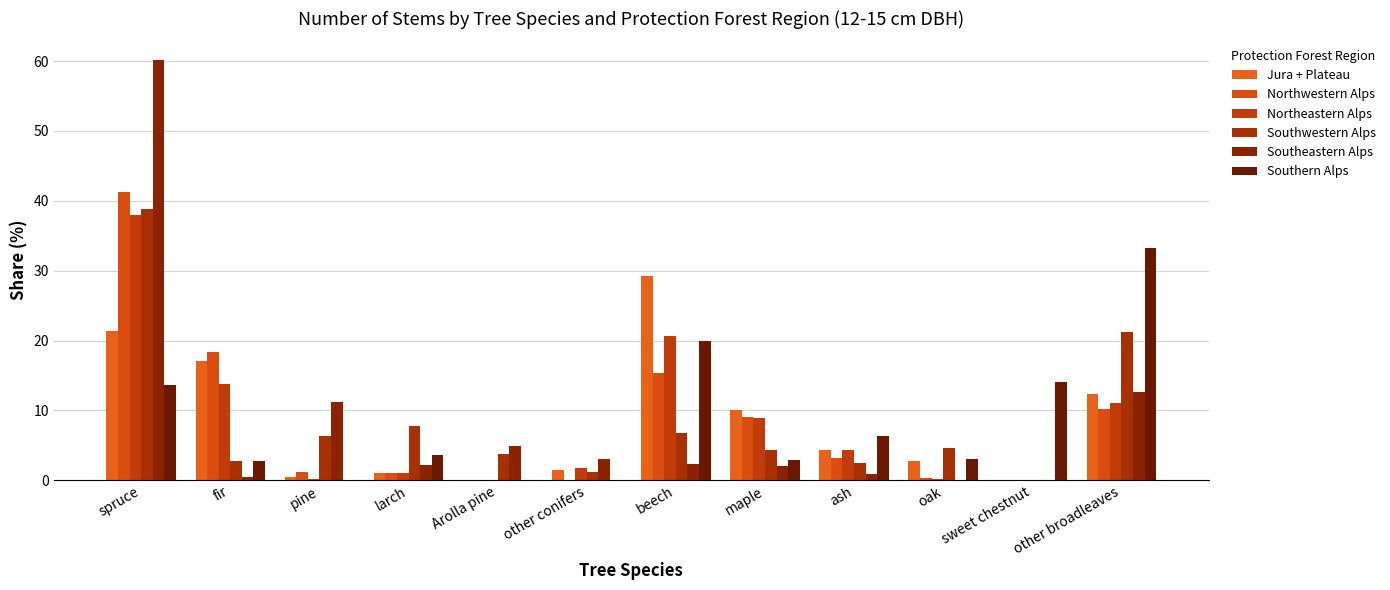

What is the sum of all Southeastern Alps values?

100.0